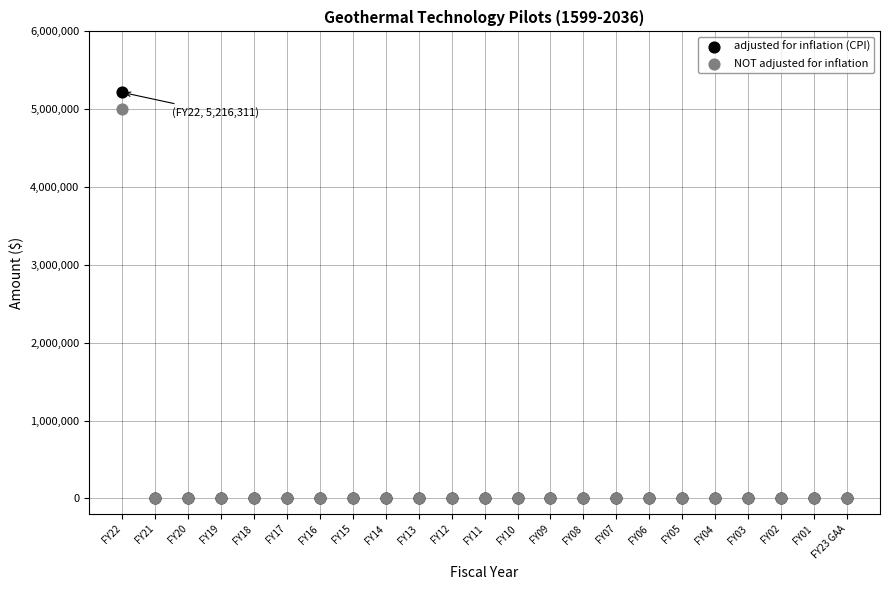

Across all series, what Y value is closest to 2608155?

5000000